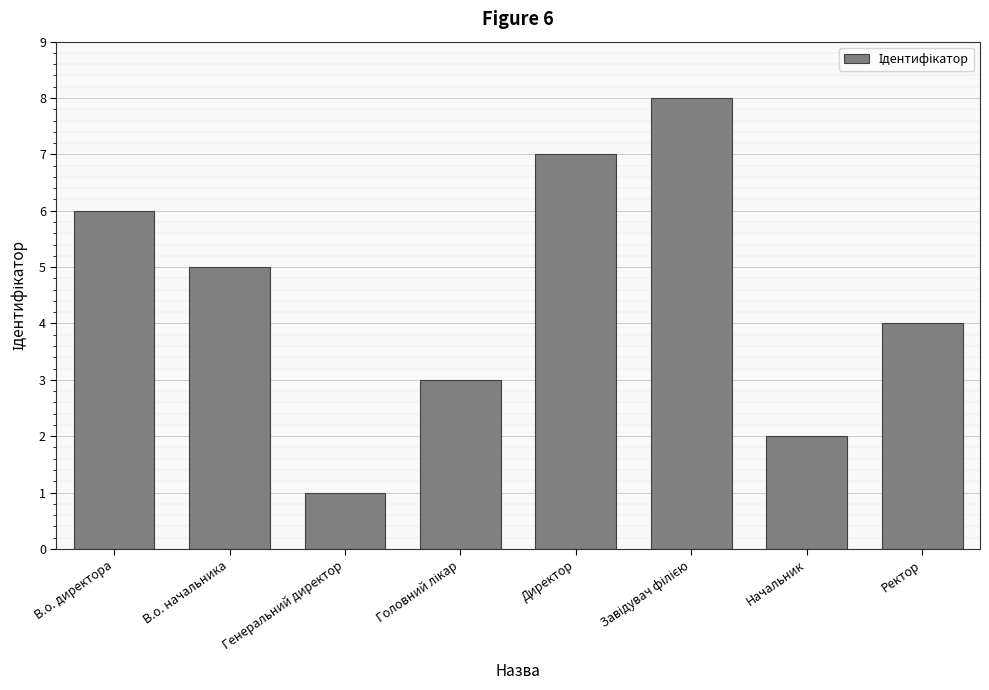

What is the approximate value at Ректор?

4